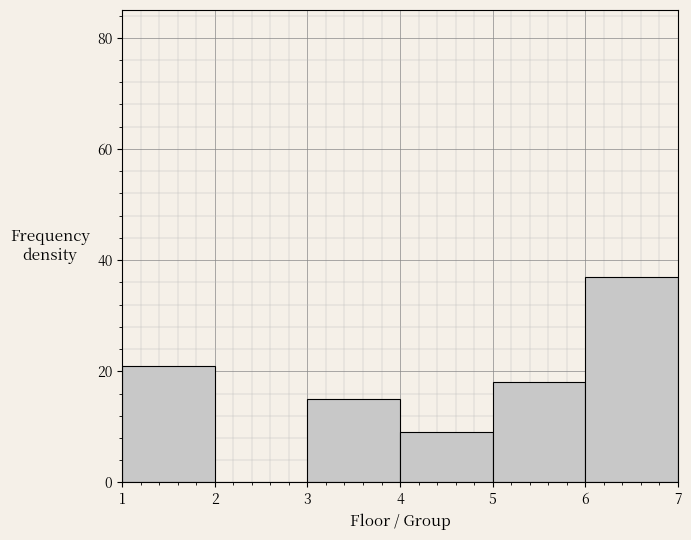

Reading left to right, list every bar in this chart as the range it spans on the x-axis followed by its height. The values are not printed on the chart, so give them approximately, as read against the axis.

1 to 2: 22
2 to 3: 0
3 to 4: 16
4 to 5: 10
5 to 6: 18
6 to 7: 38